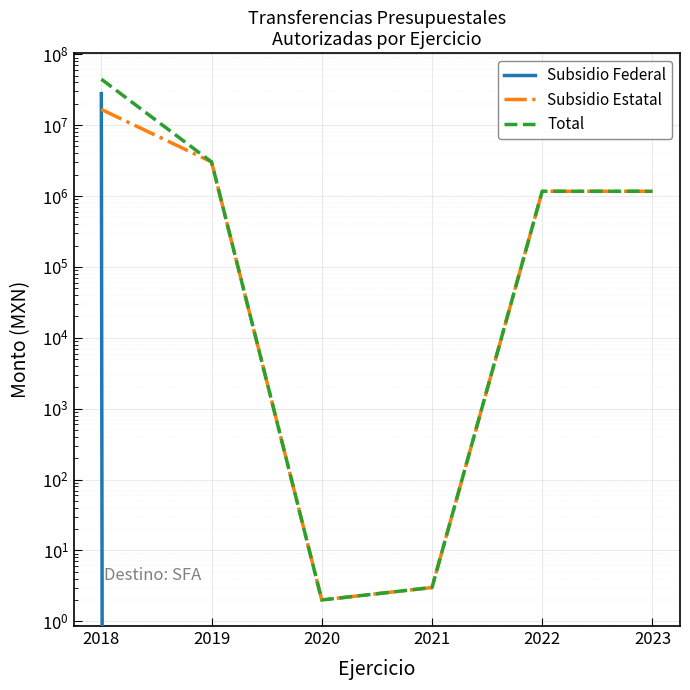

What is the sum of all Total values?

49871875.4